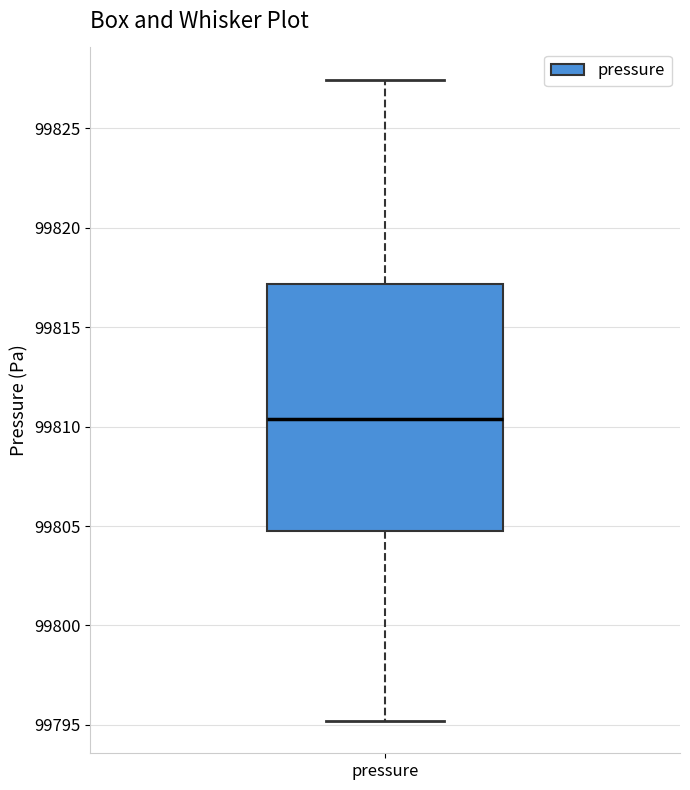

Read this box plot against the y-axis: the position of the median line, the range covered by the box, and the ends of both whiskers. The values are not printed on the chart, so give them approximately, as read against the axis.

median 99810.5, box 99804.5 to 99817.0, whiskers 99795.0 to 99827.5